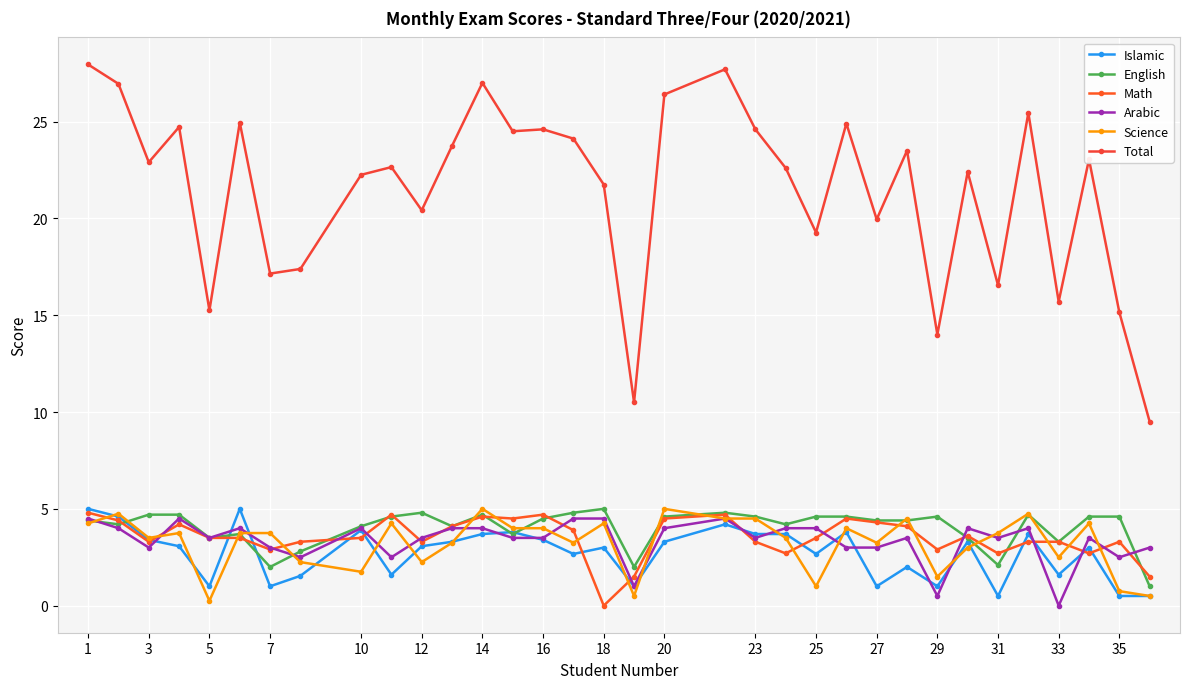

Which series has the widest spread of values?

Total